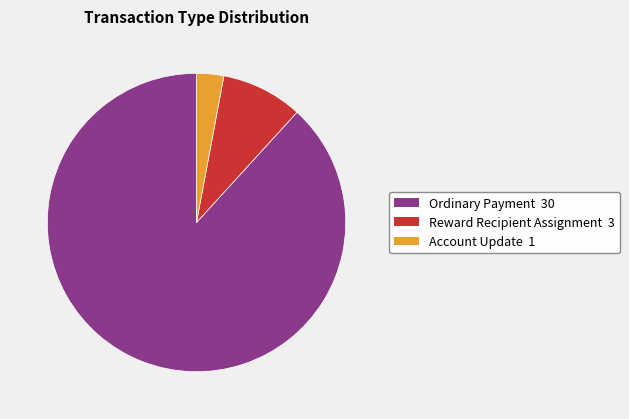

Does any single category account for the majority?

Yes